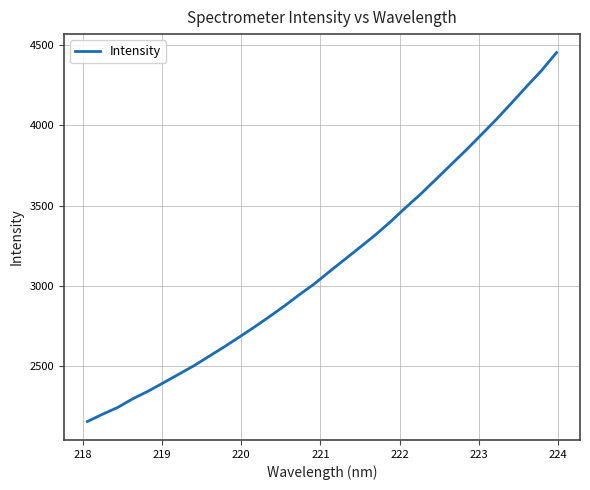

What is the minimum value shown in the chart?

2156.1